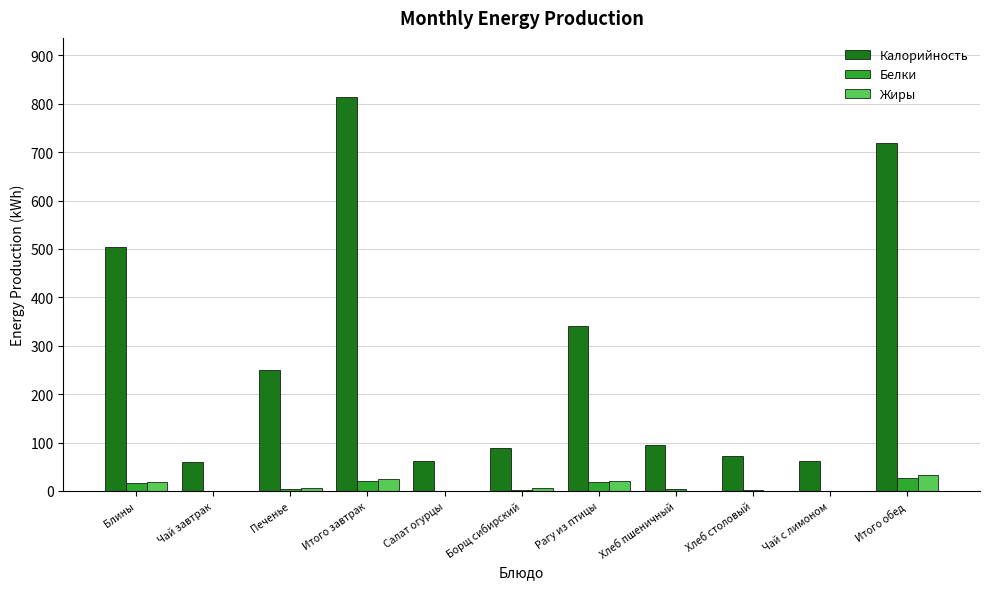

What is the difference between the Белки values at Борщ сибирский and Хлеб столовый?

1.1